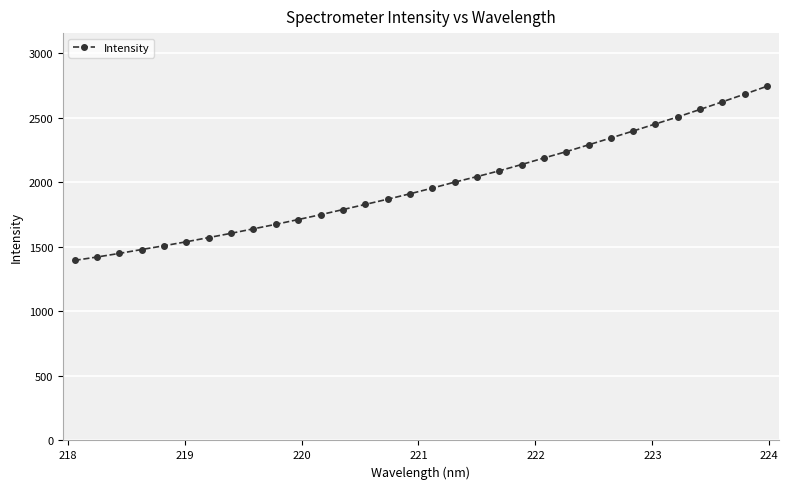

What is the smallest value displayed?

1394.3